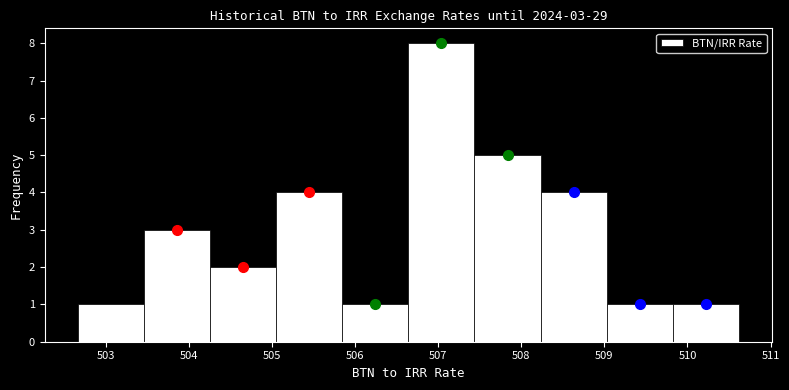

Over which range of the x-axis is the bar tallest?

506.6 to 507.4